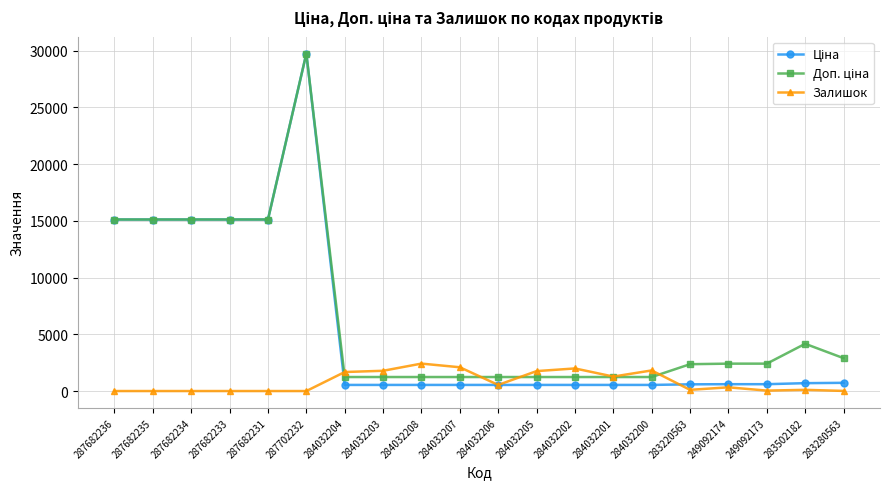

How many data points does each series have?

20